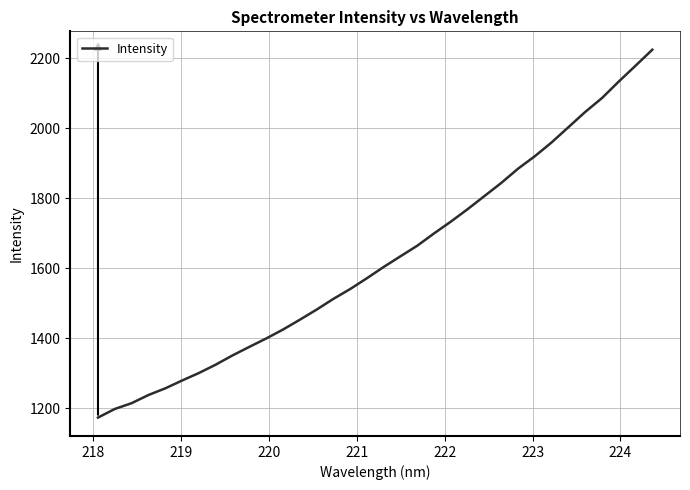

What is the difference between the maximum and minimum values?

1049.8